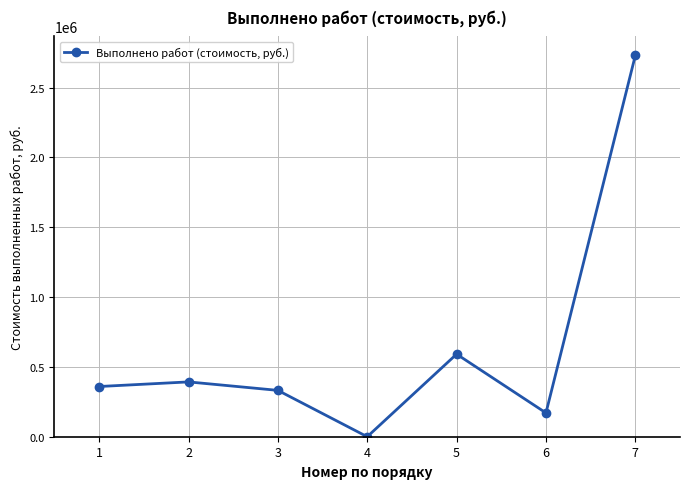

Reading left to right, transcribe all the data shown in this chart.

359460	392500	331860	0	591280	170490	2729636